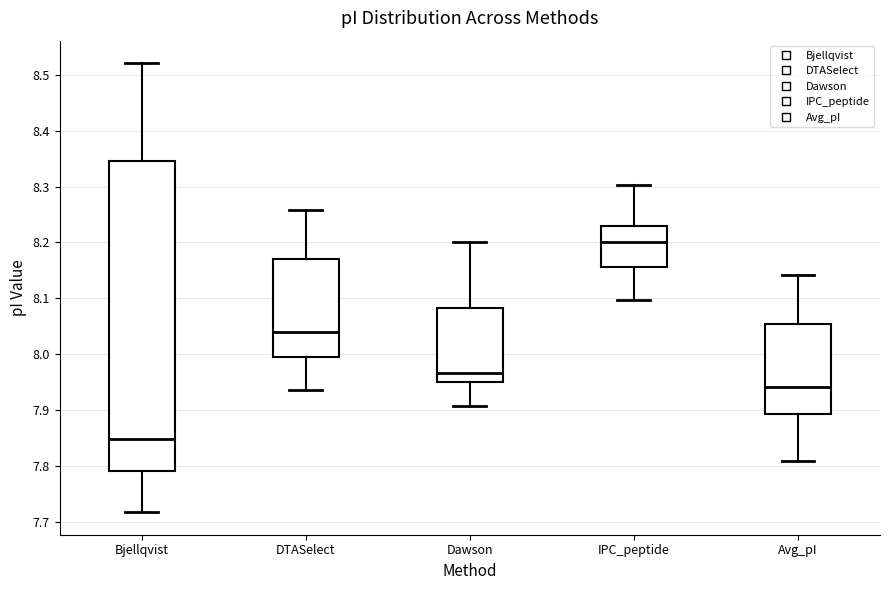

Reading left to right, read every box against the y-axis: the position of its median line, the range the box covers, and the ends of its whiskers. The values are not printed on the chart, so give them approximately, as read against the axis.

Bjellqvist: median 7.85, box 7.79 to 8.35, whiskers 7.72 to 8.52
DTASelect: median 8.04, box 8.00 to 8.17, whiskers 7.94 to 8.26
Dawson: median 7.97, box 7.95 to 8.08, whiskers 7.91 to 8.20
IPC_peptide: median 8.20, box 8.16 to 8.23, whiskers 8.10 to 8.30
Avg_pI: median 7.94, box 7.89 to 8.05, whiskers 7.81 to 8.14